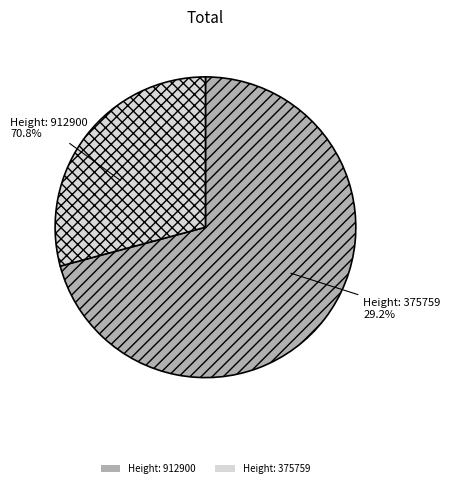

Which category has the smallest portion of the pie?

Height: 375759